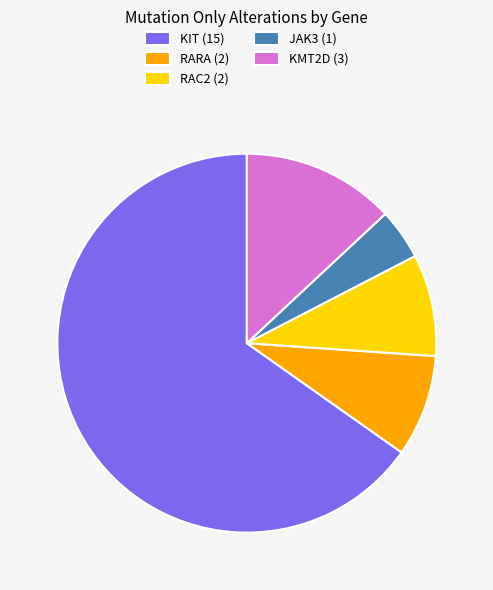

Is RAC2 (2) the majority of the pie?

No